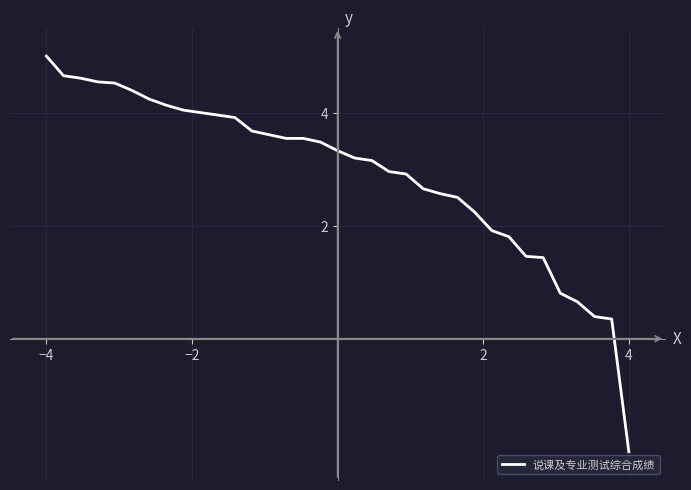

What is the smallest value displayed?

-2.0